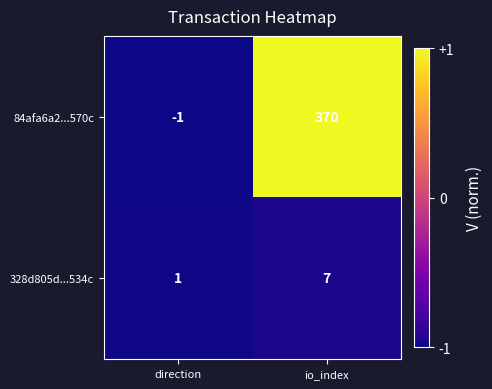

Reading left to right, extract all data points from this chart.

84afa6a2...570c: -1	370
328d805d...534c: 1	7